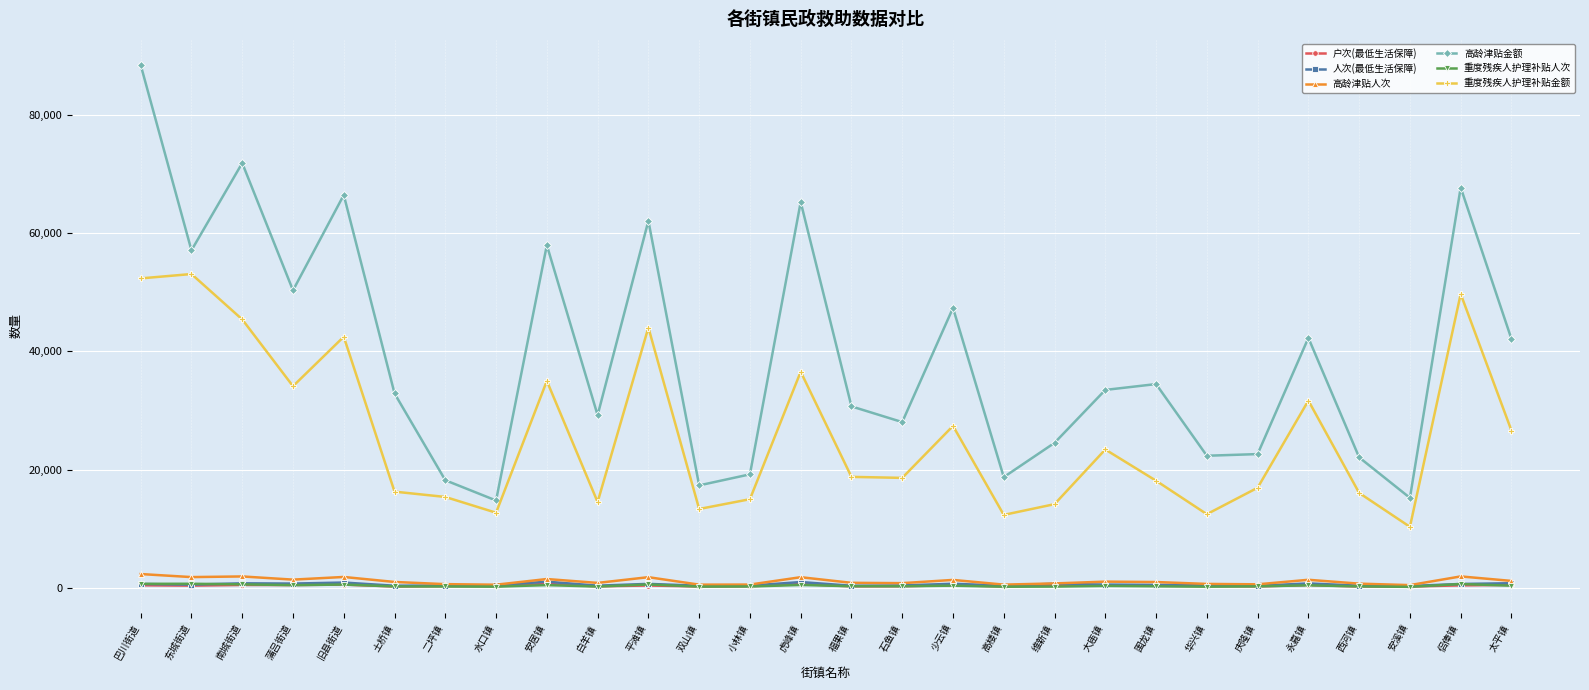

At which category is the sum across all series the highest?

巴川街道